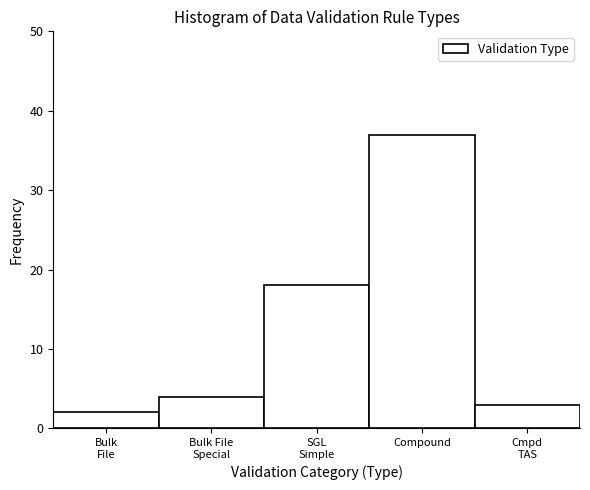

Reading left to right, extract all data points from this chart.

2	4	18	37	3